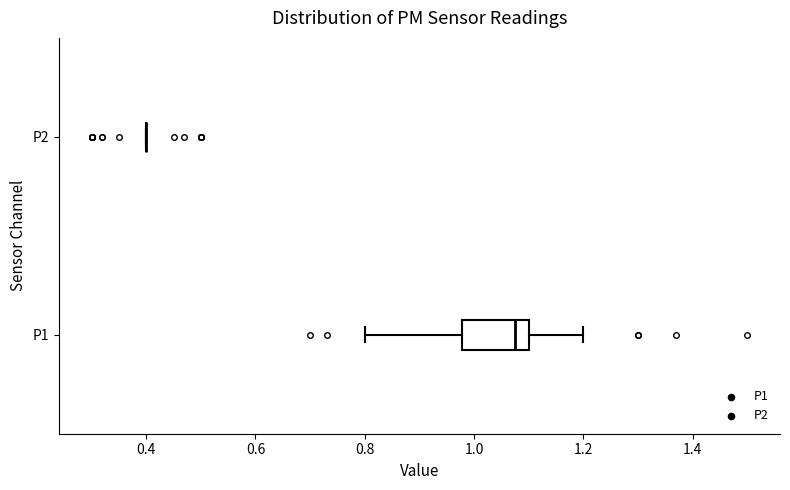

Reading bottom to top, read every box against the x-axis: the position of its median line, the range the box covers, and the ends of its whiskers. The values are not printed on the chart, so give them approximately, as read against the axis.

P1: median 1.08, box 0.98 to 1.10, whiskers 0.80 to 1.20
P2: box collapsed to a line at 0.40, whiskers 0.40 to 0.40